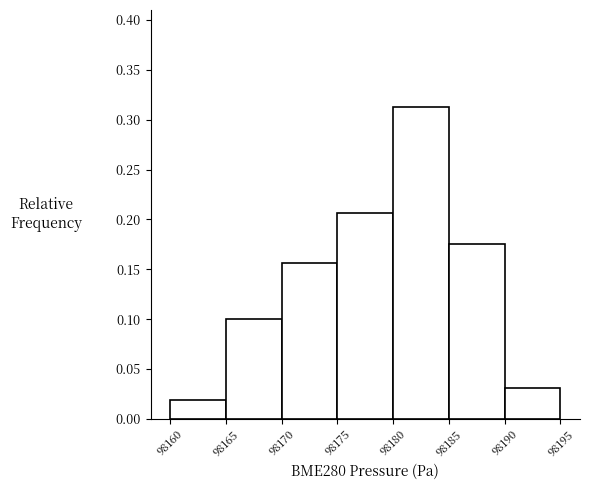

Reading left to right, transcribe this chart: for each bar, give the range it covers on the x-axis and its height. The values are not printed on the chart, so give them approximately, as read against the axis.

98160 to 98165: 0.020
98165 to 98170: 0.100
98170 to 98175: 0.155
98175 to 98180: 0.205
98180 to 98185: 0.315
98185 to 98190: 0.175
98190 to 98195: 0.030